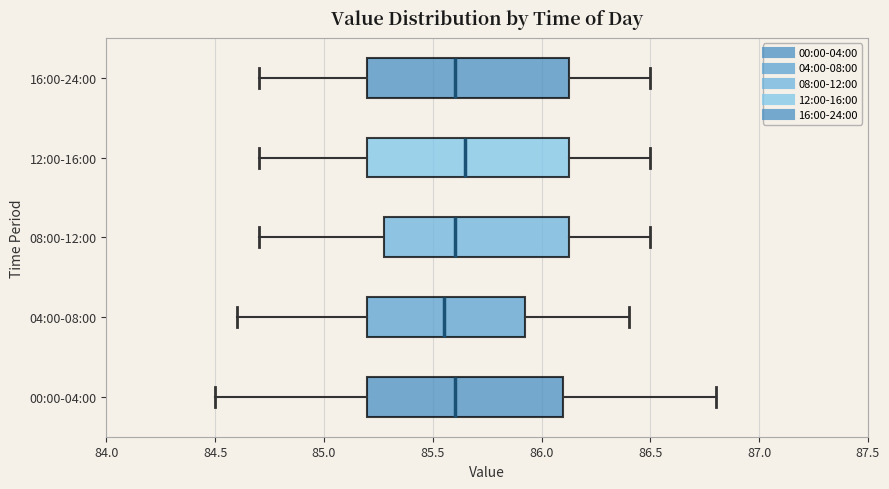

Reading bottom to top, transcribe this box plot: for each box, give where its median line is, the range the box spans, and where its two whiskers end, as read against the x-axis. The values are not printed on the chart, so give them approximately, as read against the axis.

00:00-04:00: median 85.60, box 85.20 to 86.10, whiskers 84.50 to 86.80
04:00-08:00: median 85.55, box 85.20 to 85.95, whiskers 84.60 to 86.40
08:00-12:00: median 85.60, box 85.30 to 86.15, whiskers 84.70 to 86.50
12:00-16:00: median 85.65, box 85.20 to 86.15, whiskers 84.70 to 86.50
16:00-24:00: median 85.60, box 85.20 to 86.15, whiskers 84.70 to 86.50